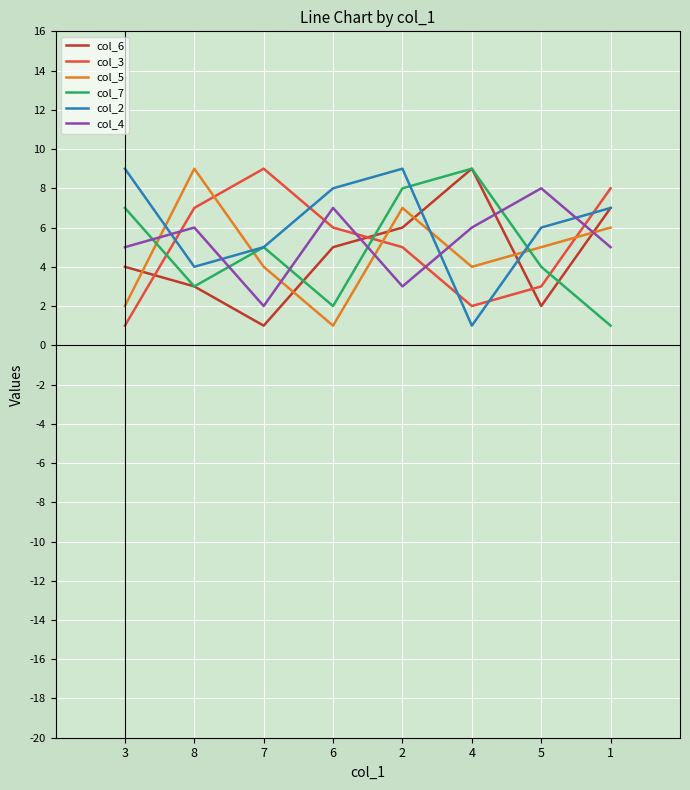

Between which two adjacent categories do col_6 and col_5 first intersect?

3 and 8